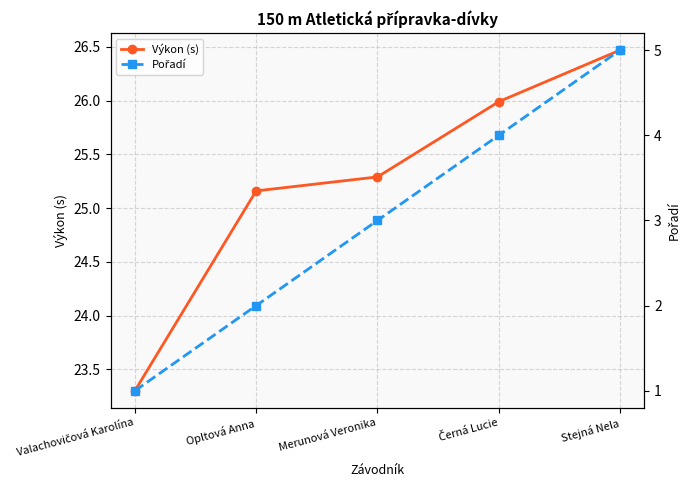

At which label does Pořadí reach its peak?

Stejná Nela